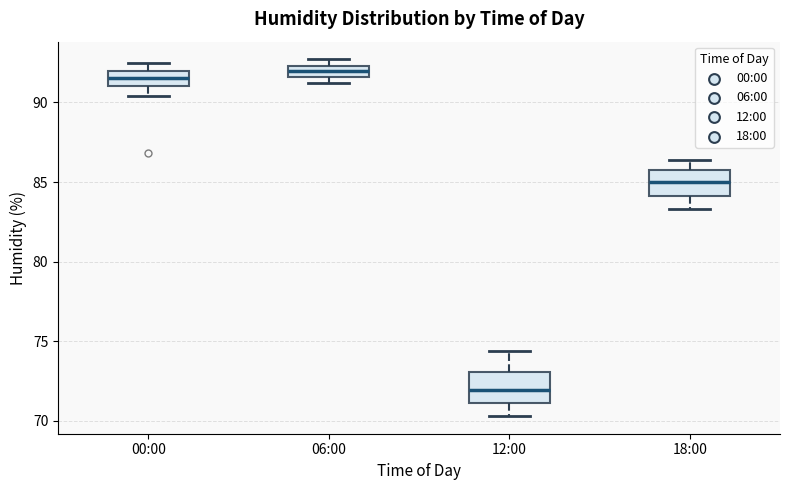

Where is the upper edge of the box for 00:00 on the y-axis? The values are not printed on the chart, so give them approximately, as read against the axis.

92.0